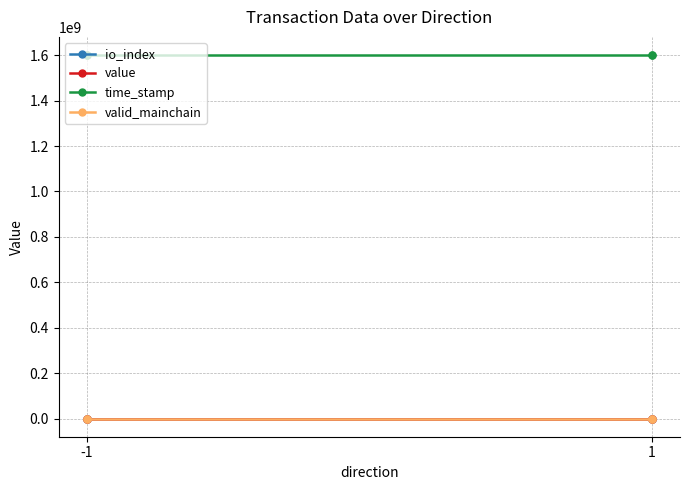

True or false: value and time_stamp intersect in this chart.

False